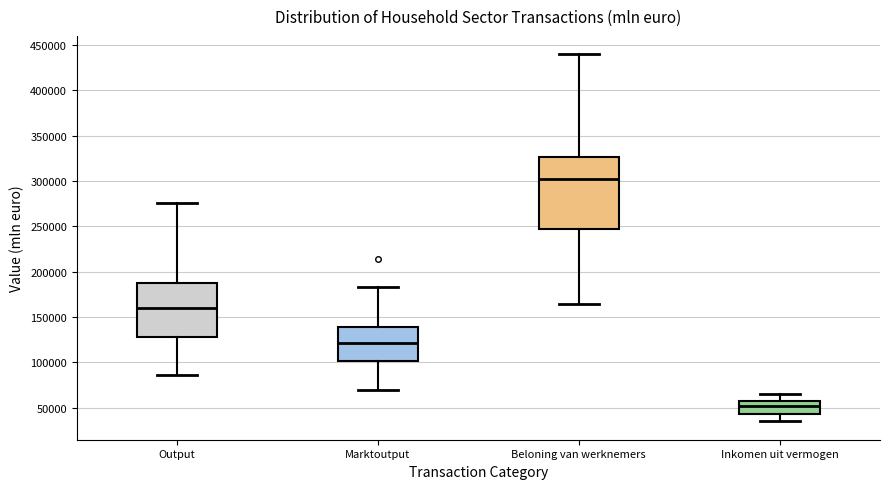

Where does the median line of the box for Beloning van werknemers sit on the y-axis? The values are not printed on the chart, so give them approximately, as read against the axis.

300000